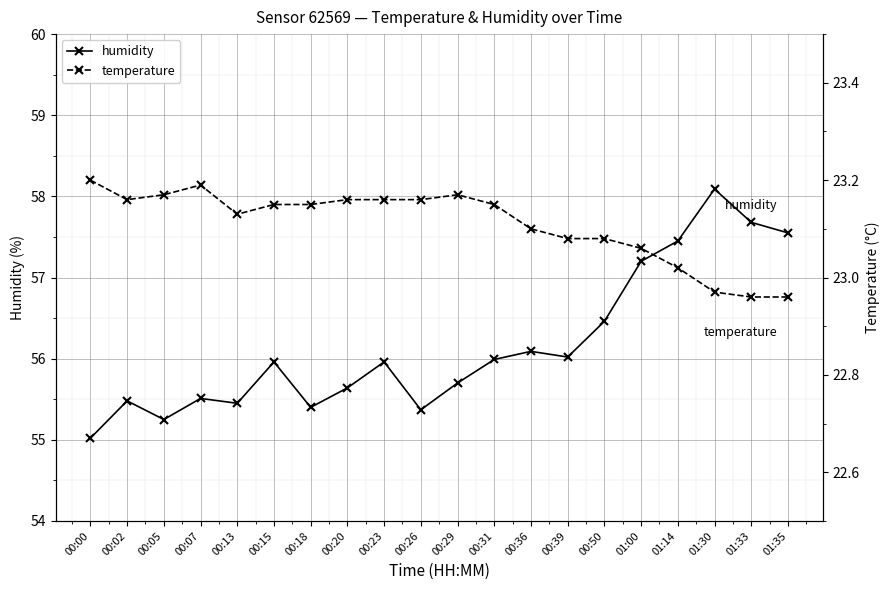

Where is humidity nearest to the value 56?

00:31